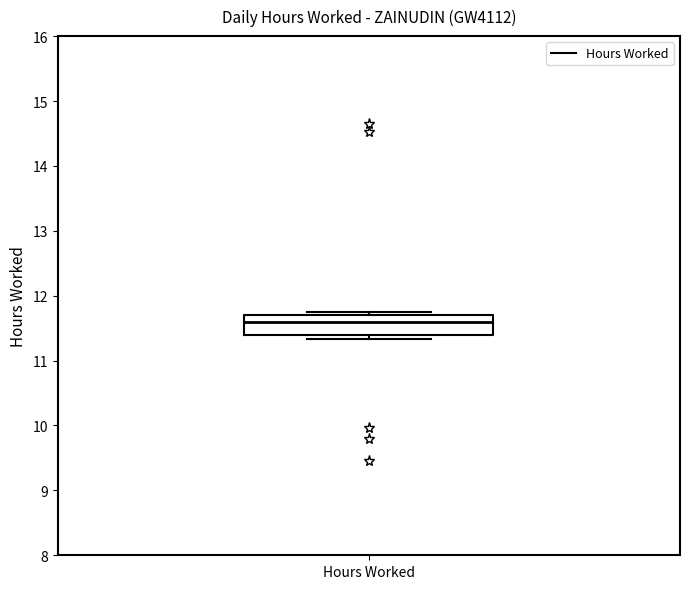

Read this box plot against the y-axis: the position of the median line, the range covered by the box, and the ends of both whiskers. The values are not printed on the chart, so give them approximately, as read against the axis.

median 11.6, box 11.4 to 11.7, whiskers 11.3 to 11.8